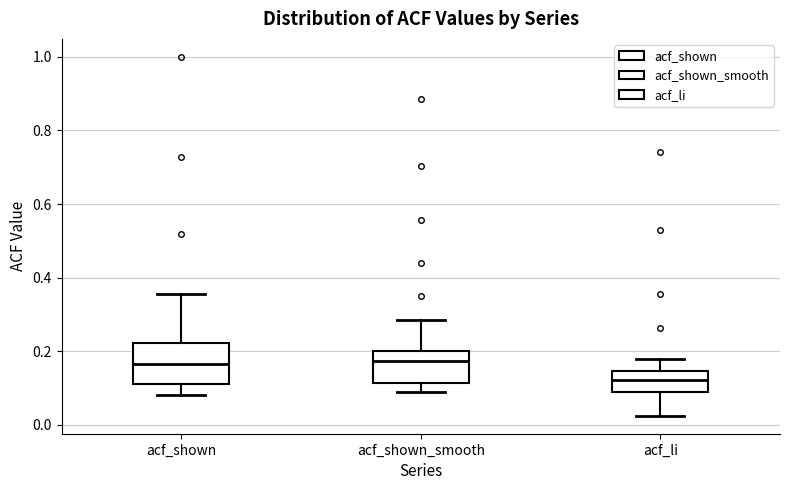

Reading left to right, read every box against the y-axis: the position of its median line, the range the box covers, and the ends of its whiskers. The values are not printed on the chart, so give them approximately, as read against the axis.

acf_shown: median 0.16, box 0.12 to 0.22, whiskers 0.08 to 0.36
acf_shown_smooth: median 0.18, box 0.12 to 0.20, whiskers 0.10 to 0.28
acf_li: median 0.12, box 0.08 to 0.14, whiskers 0.02 to 0.18